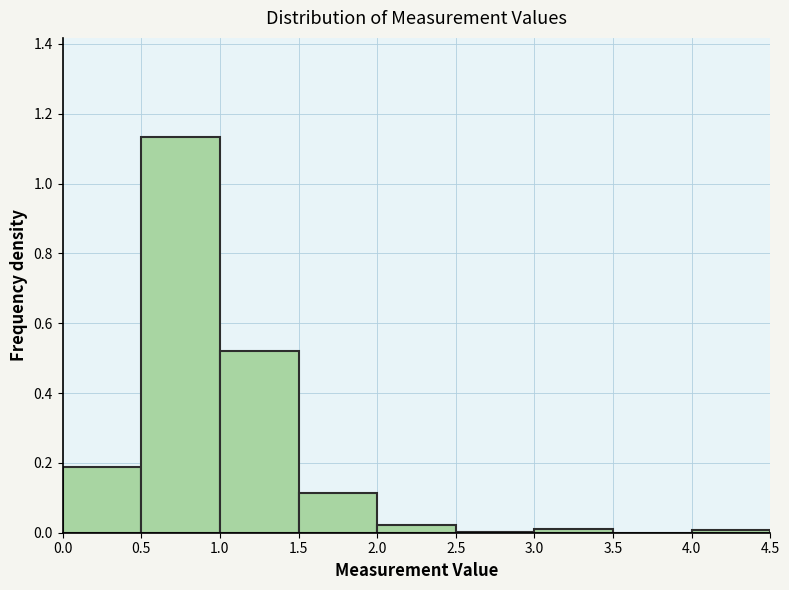

What is the height of the bar covering 0.0 to 0.5 on the x-axis? The values are not printed on the chart, so give them approximately, as read against the axis.

0.18